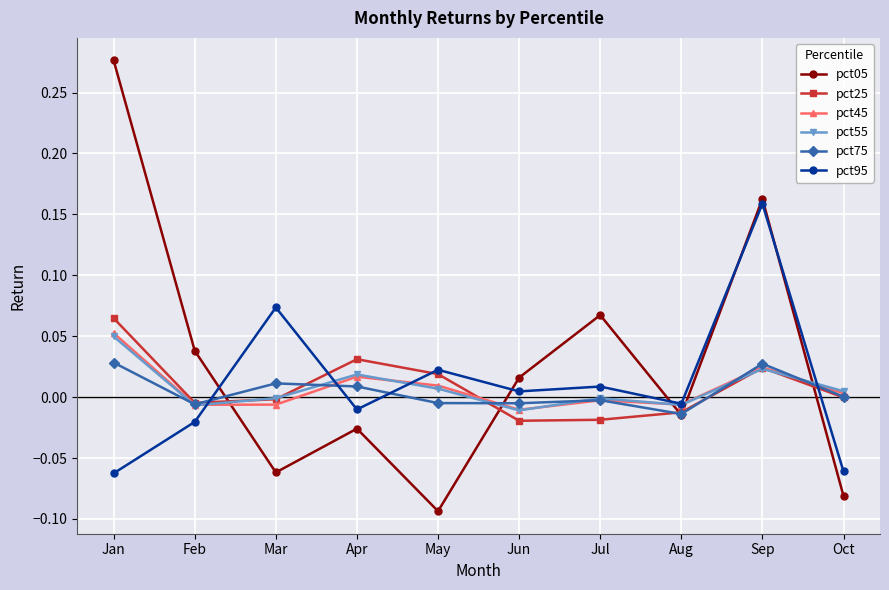

Which series has the largest range (max minus min)?

pct05